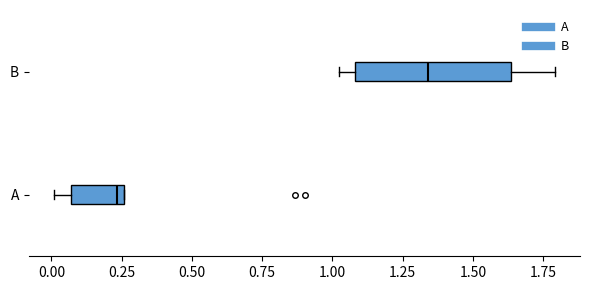

Where does the left whisker of the box for B end on the x-axis? The values are not printed on the chart, so give them approximately, as read against the axis.

1.00